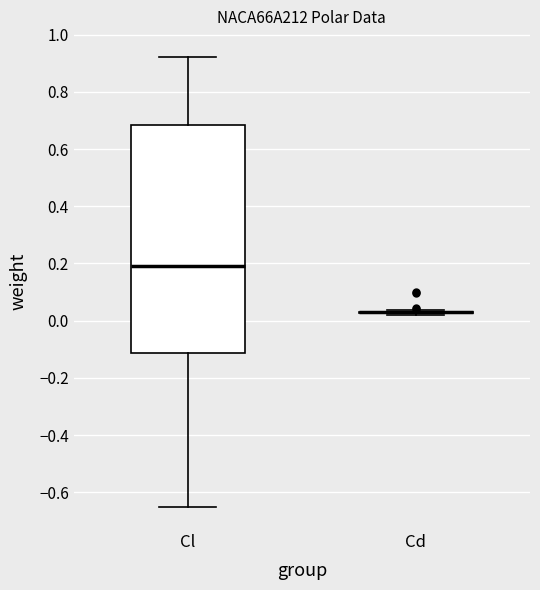

Which box is the tallest, from its lower edge to its upper edge?

Cl